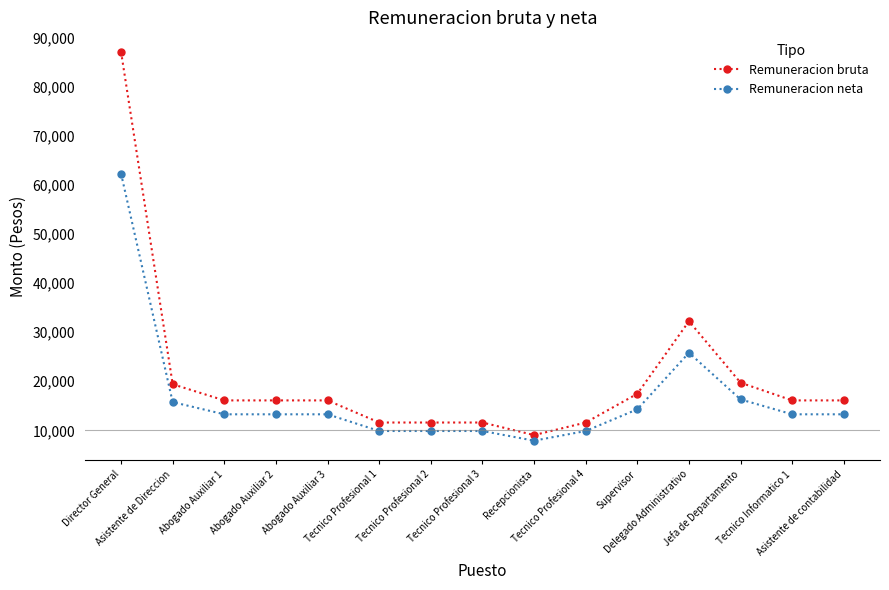

Which series has the largest range (max minus min)?

Remuneracion bruta